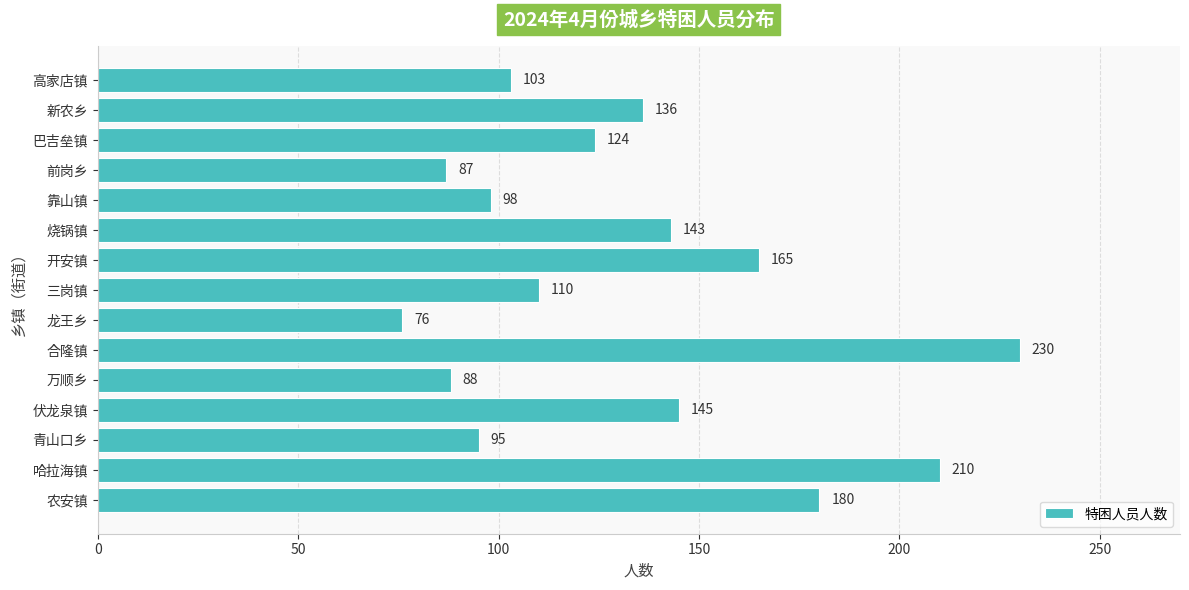

Where is the data nearest to the value 153?

伏龙泉镇